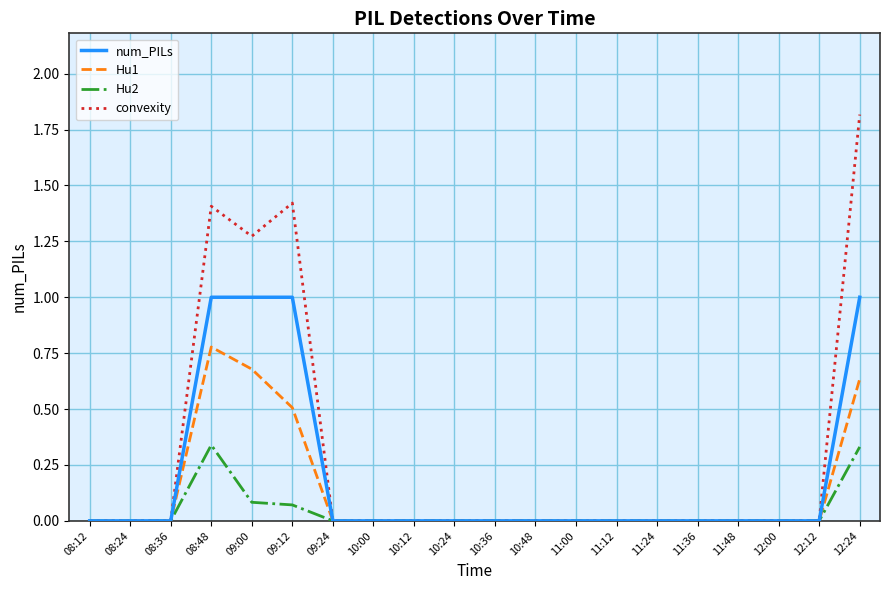

Which series changed the most between 08:48 and 12:12?

convexity